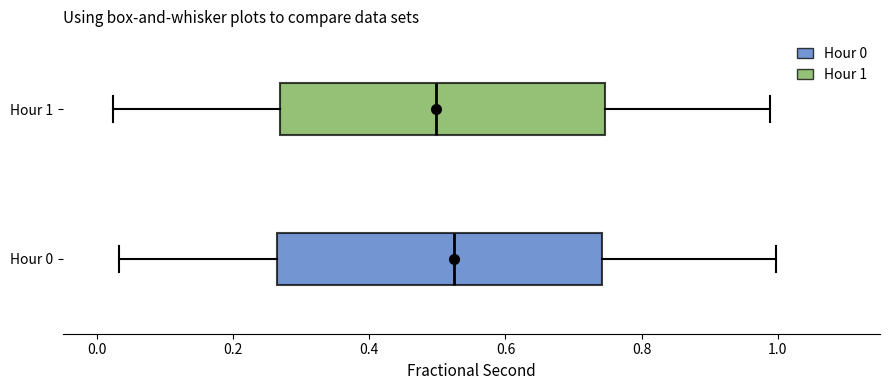

Where does the left whisker of the box for Hour 1 end on the x-axis? The values are not printed on the chart, so give them approximately, as read against the axis.

0.02